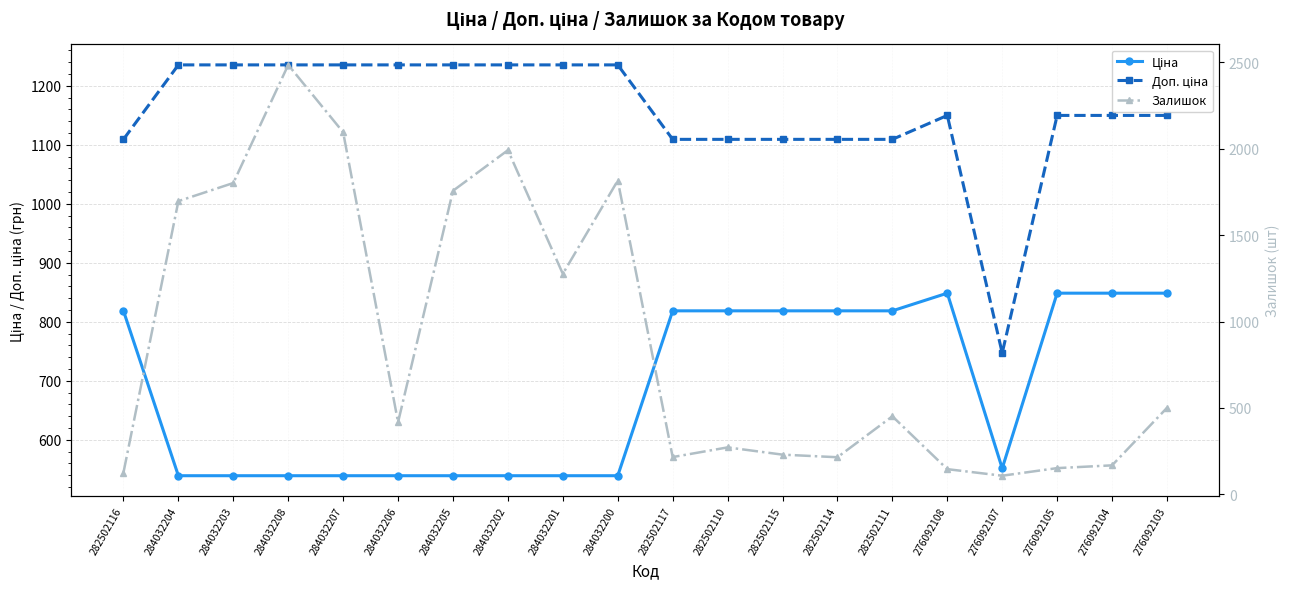

What are all the series names shown in the legend?

Ціна, Доп. ціна, Залишок